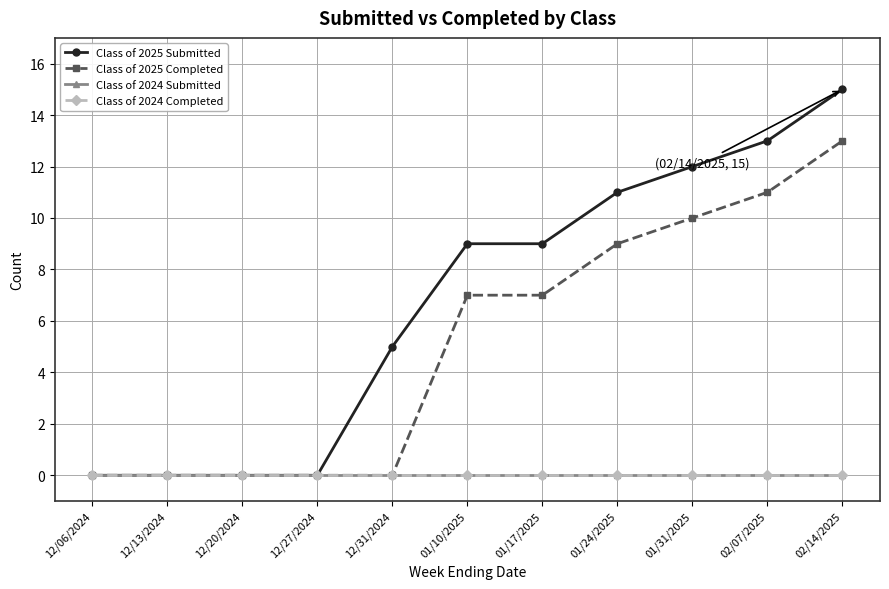

Rank the series at 12/13/2024 from highest to lowest value.

Class of 2025 Submitted, Class of 2025 Completed, Class of 2024 Submitted, Class of 2024 Completed